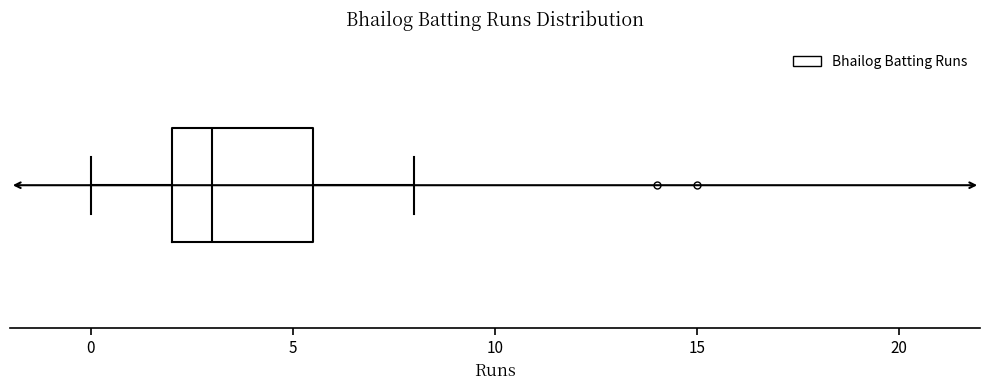

Read this box plot against the x-axis: the position of the median line, the range covered by the box, and the ends of both whiskers. The values are not printed on the chart, so give them approximately, as read against the axis.

median 3.0, box 2.0 to 5.5, whiskers 0.0 to 8.0